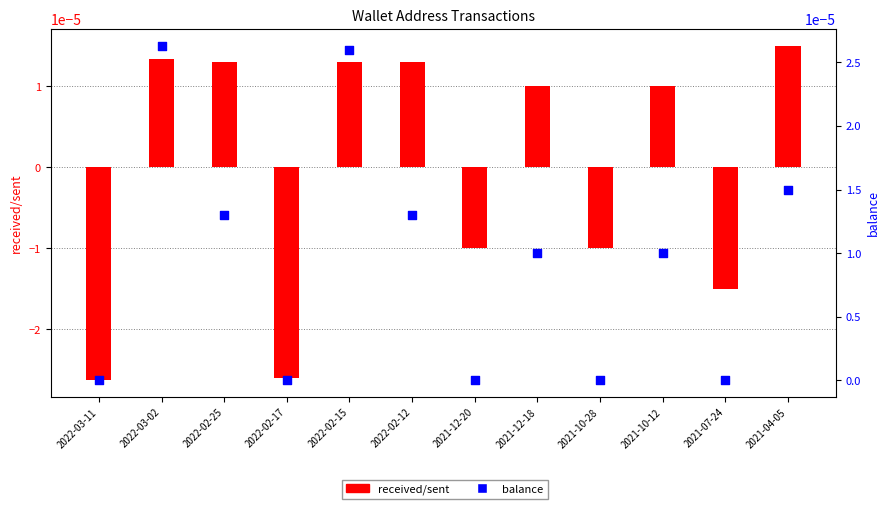

Which series has the largest total across all categories?

balance